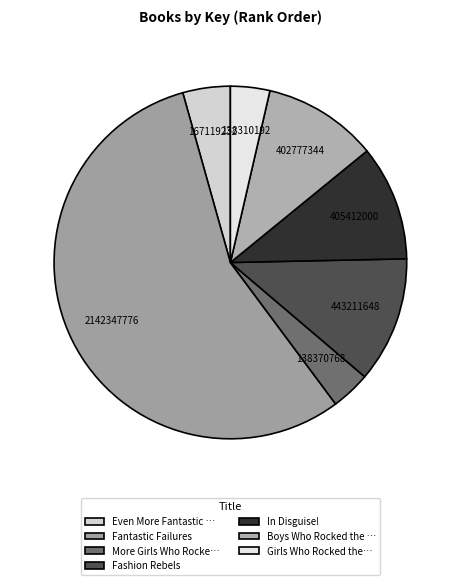

Which category has the biggest portion of the pie?

Fantastic Failures